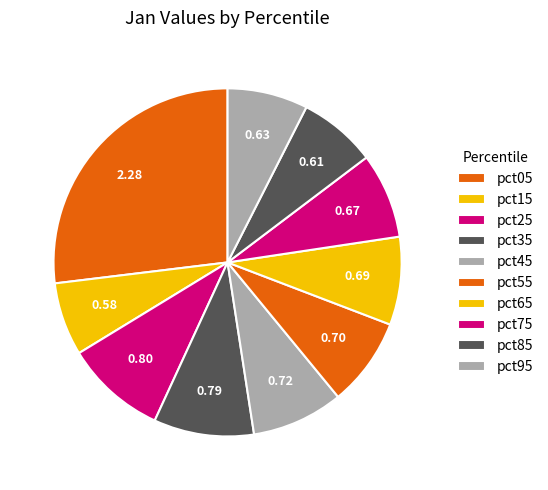

Which category has the smallest portion of the pie?

pct15